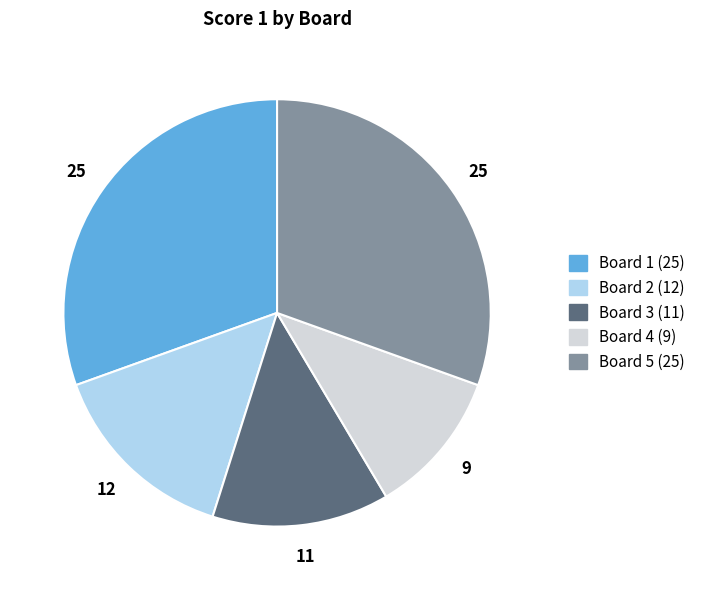

Count the number of slices in the pie.

5